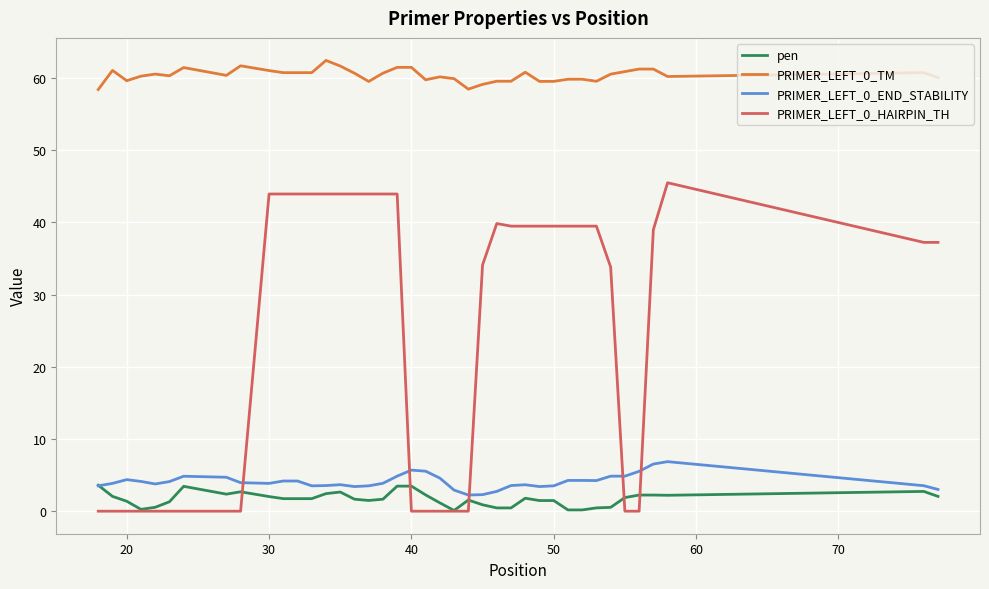

What is the average value of the pen series?

1.7